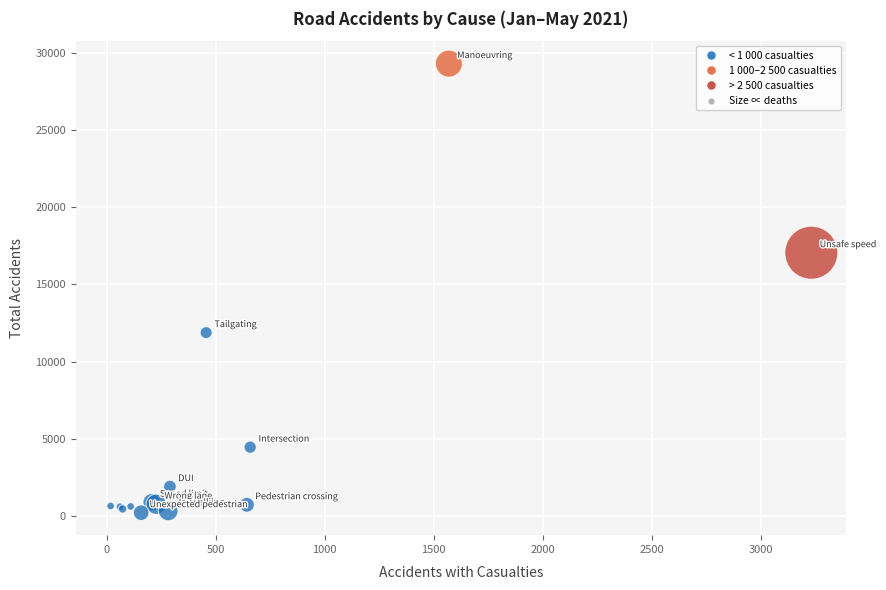

What Y value in the scatter plot is closest to 14753?

17051